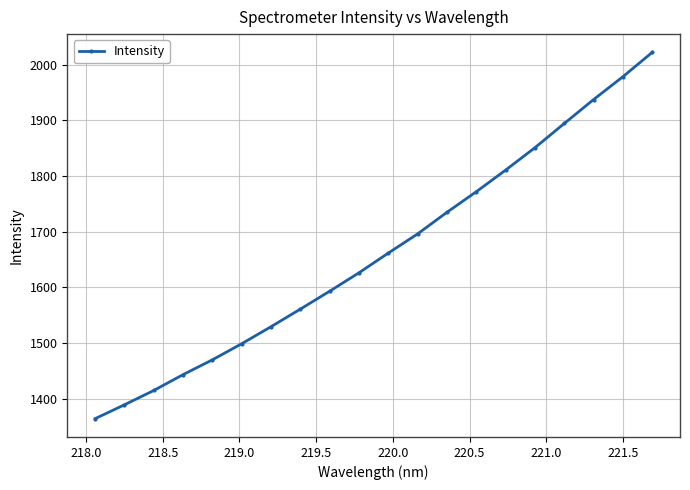

How many data points are less than 1661?

10